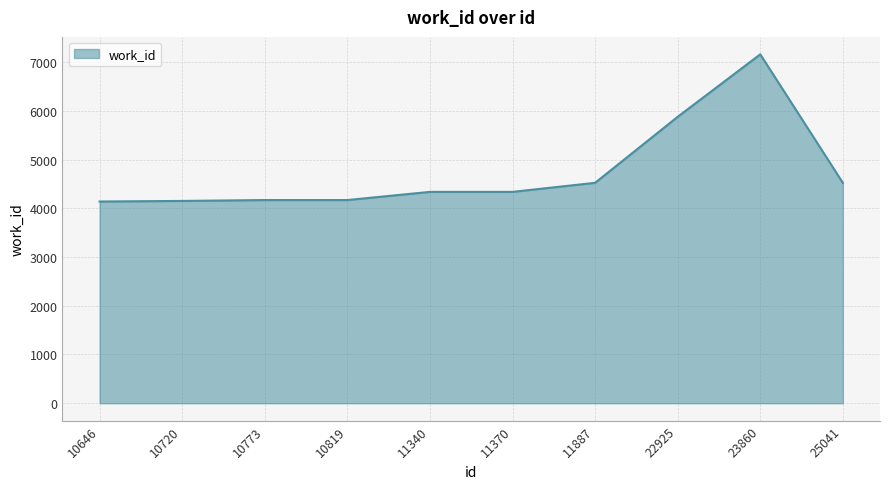

What is the change in value from 23860 to 25041?

-2638